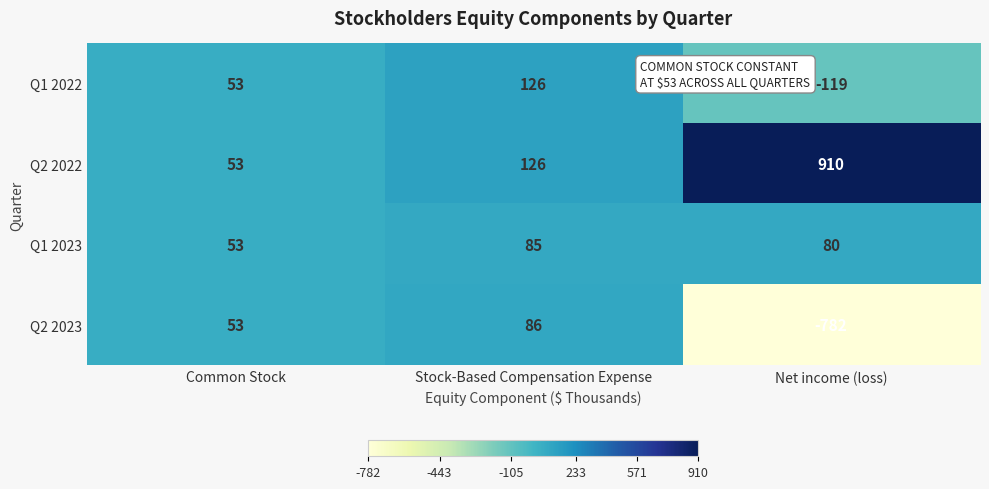

Count the Q1 2023 values in the range 53 to 85.

3